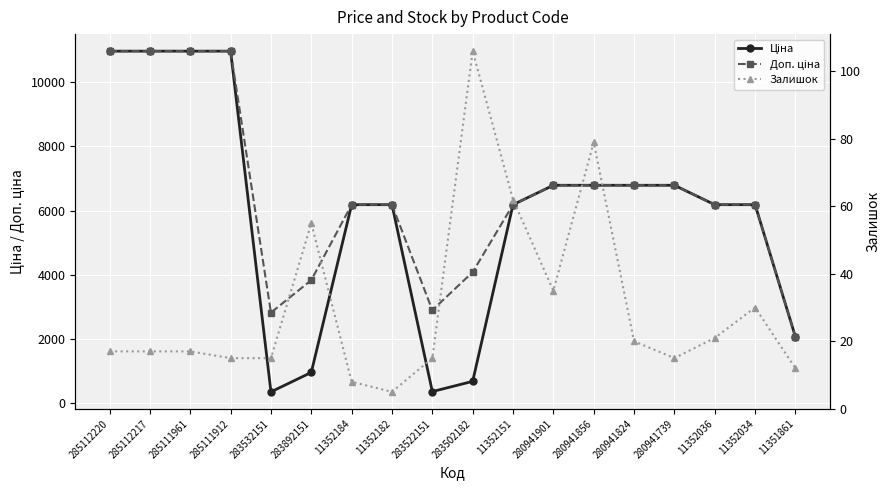

How many distinct data groups are displayed?

3